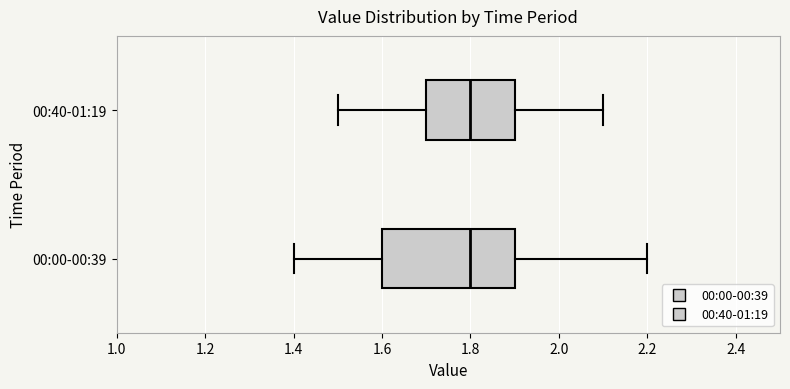

Reading bottom to top, transcribe this box plot: for each box, give where its median line is, the range the box spans, and where its two whiskers end, as read against the x-axis. The values are not printed on the chart, so give them approximately, as read against the axis.

00:00-00:39: median 1.8, box 1.6 to 1.9, whiskers 1.4 to 2.2
00:40-01:19: median 1.8, box 1.7 to 1.9, whiskers 1.5 to 2.1